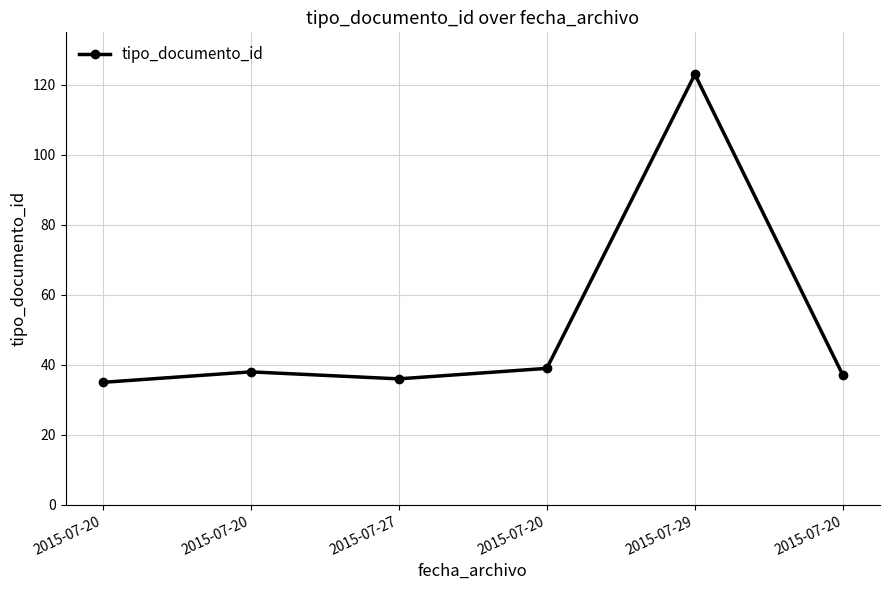

What is the approximate value at 2015-07-20, to the nearest 5?

40